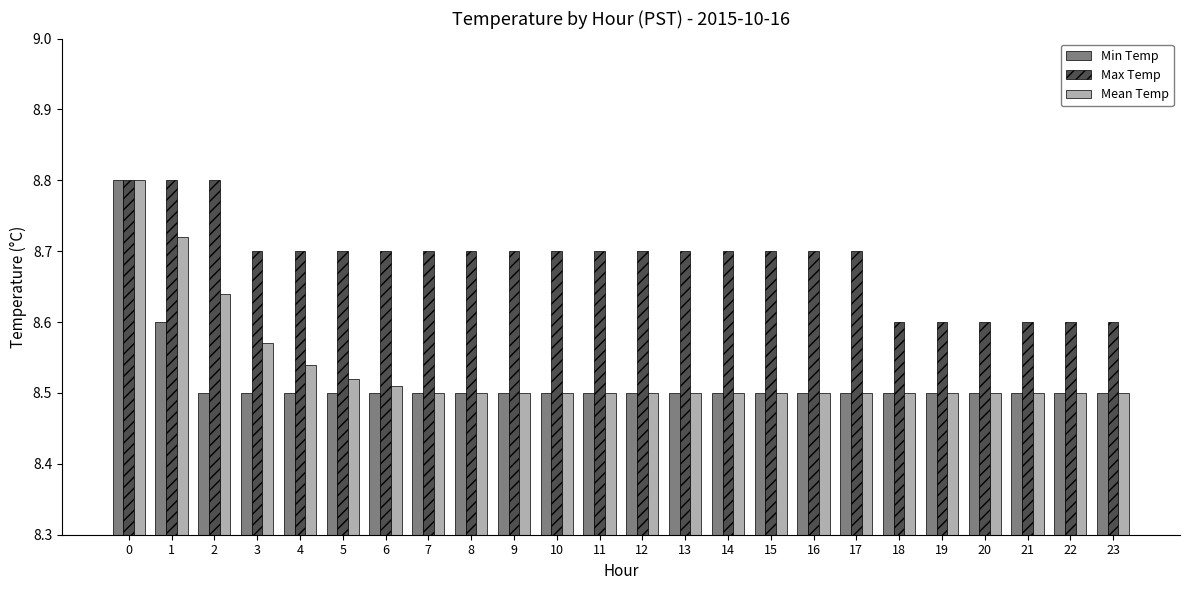

How many Max Temp values are between 8 and 9?

24